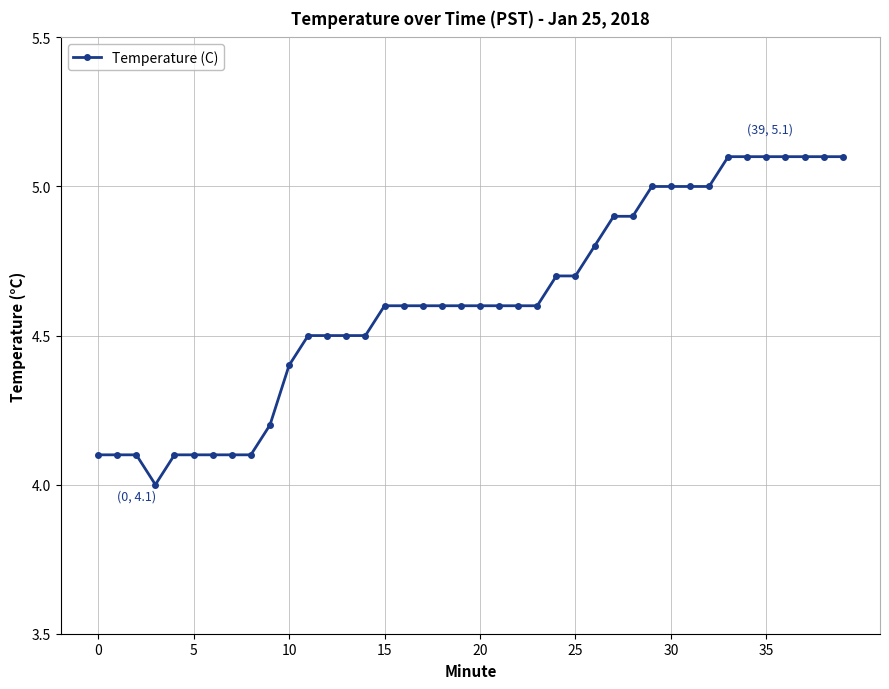

What is the average value?

4.6